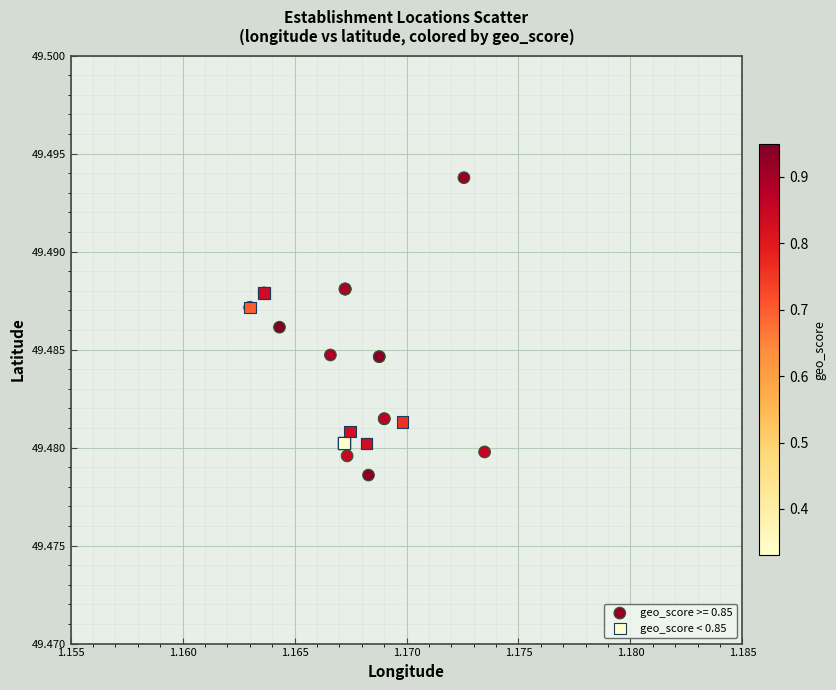

Which series contains the lowest Y value?

geo_score >= 0.85